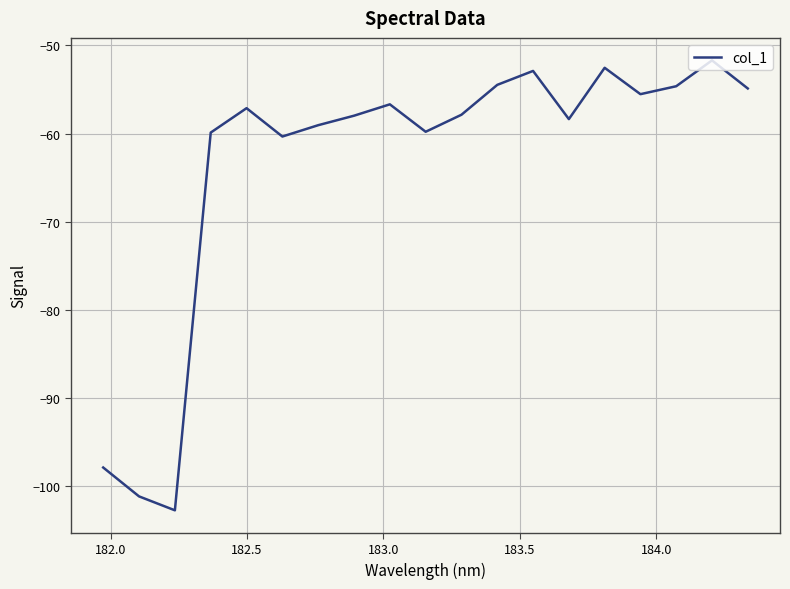

What is the maximum value shown in the chart?

-51.7